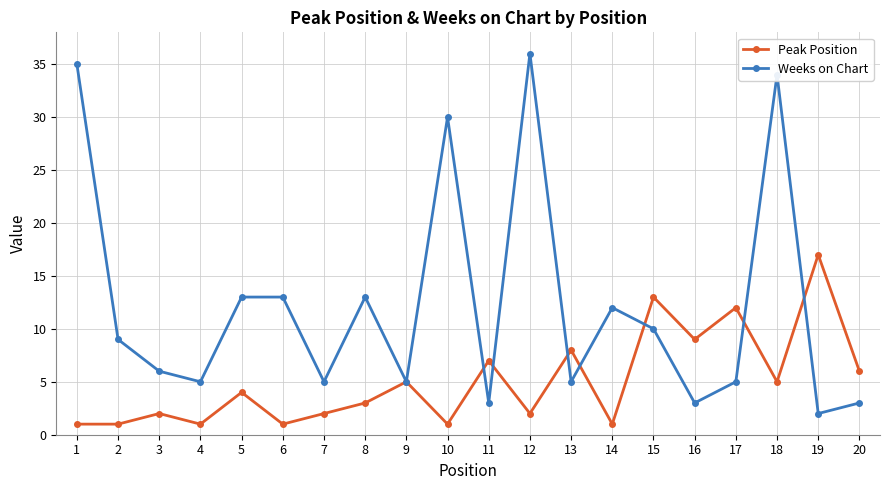

Is it true that Weeks on Chart equals 2 at 19?

True